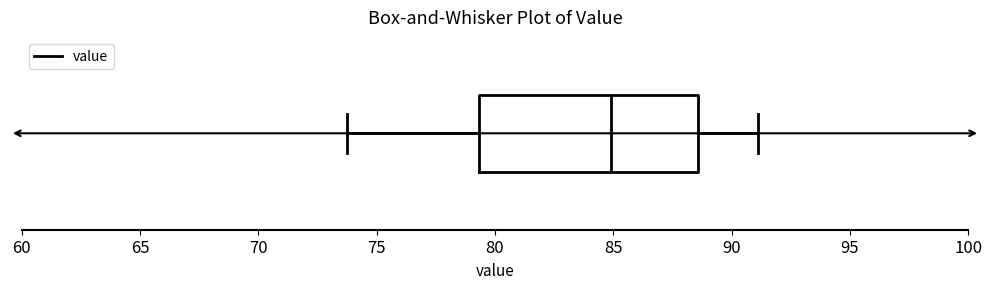

Transcribe this box plot: give where the median line is, the range the box spans, and where the two whiskers end, as read against the x-axis. The values are not printed on the chart, so give them approximately, as read against the axis.

median 85.0, box 79.5 to 88.5, whiskers 74.0 to 91.0